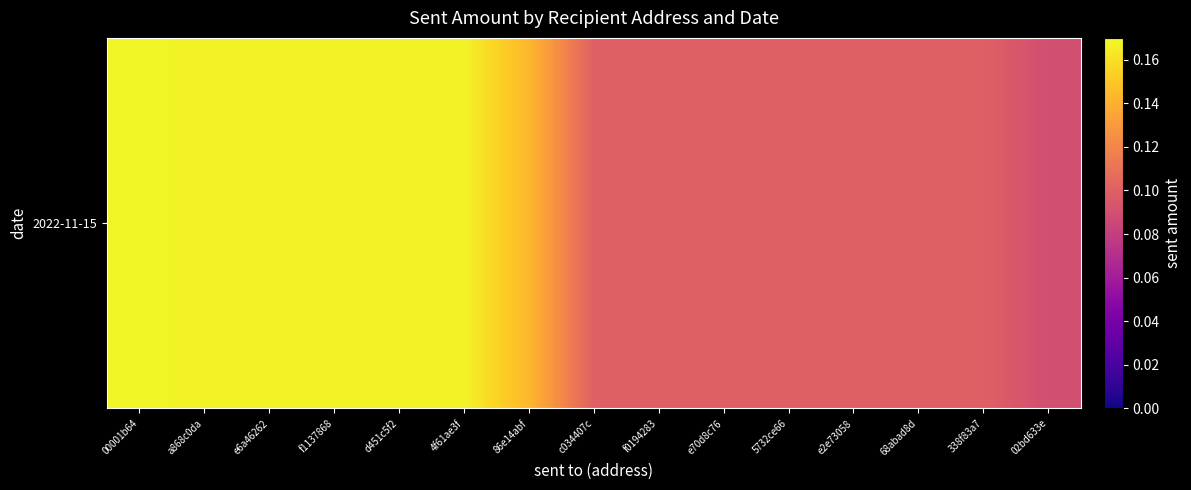

How many values are between 0 and 1?

15